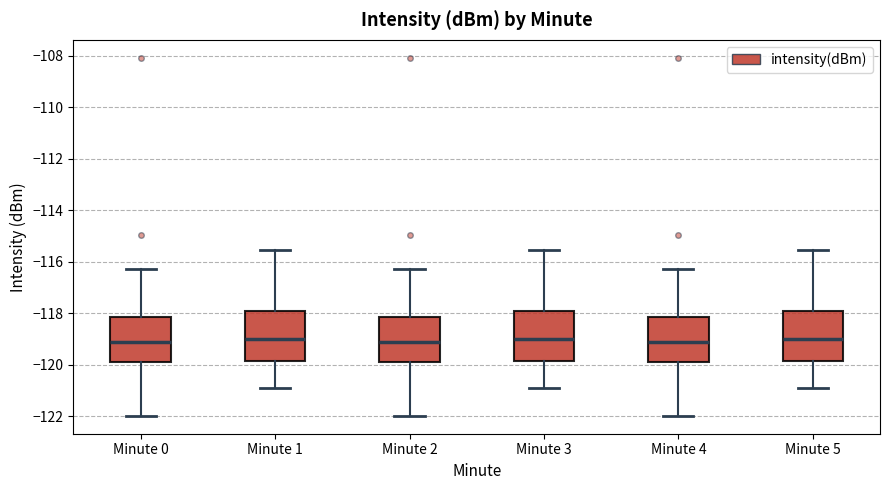

Where does the upper whisker of the box for Minute 2 end on the y-axis? The values are not printed on the chart, so give them approximately, as read against the axis.

-116.2